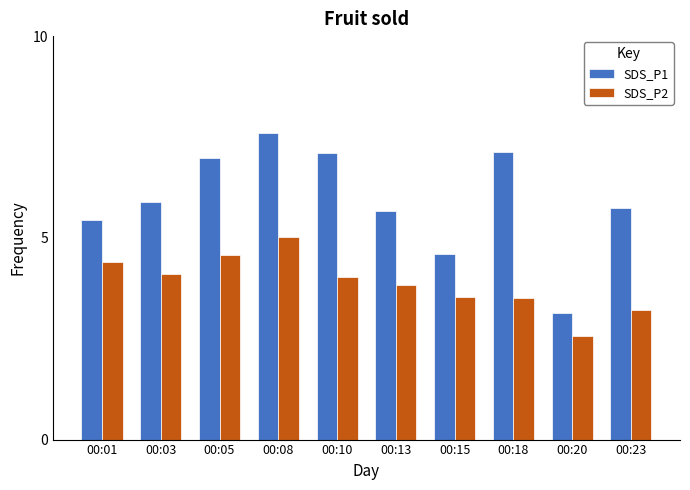

List the series in order of their peak value, highest first.

SDS_P1, SDS_P2